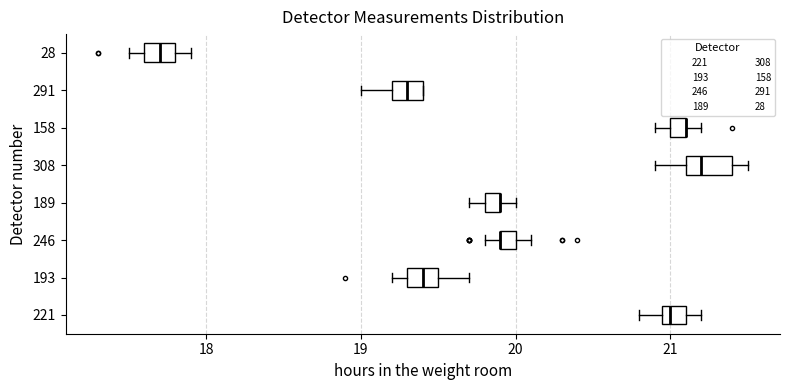

Where is the left edge of the box at y = 28 on the x-axis? The values are not printed on the chart, so give them approximately, as read against the axis.

17.6